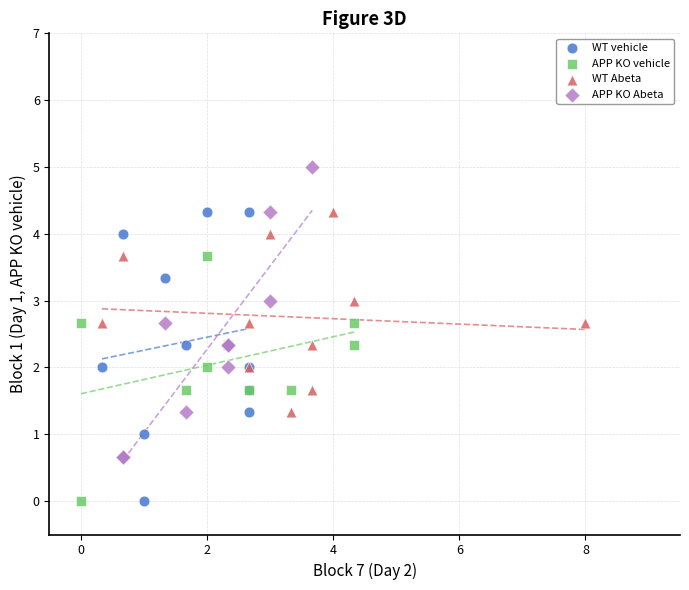

What are all the series names shown in the legend?

WT vehicle, APP KO vehicle, WT Abeta, APP KO Abeta